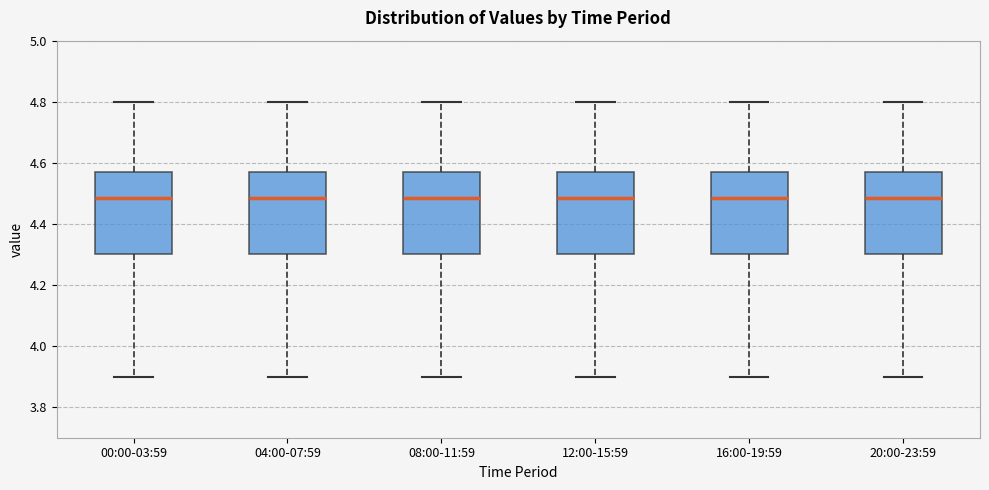

Where is the upper edge of the box for 08:00-11:59 on the y-axis? The values are not printed on the chart, so give them approximately, as read against the axis.

4.58